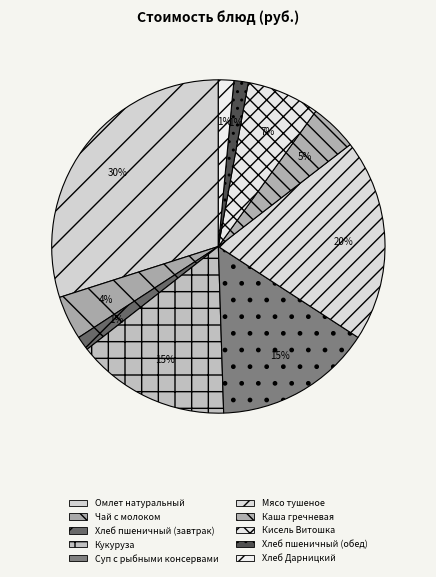

How many segments does this pie chart have?

10